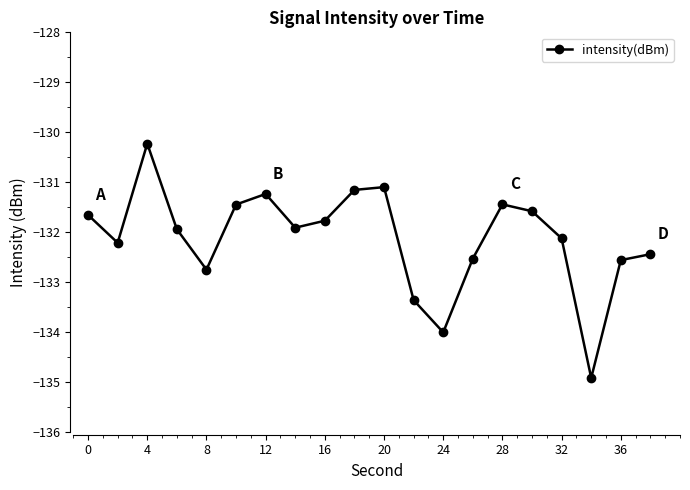

How many values exceed -131?

1